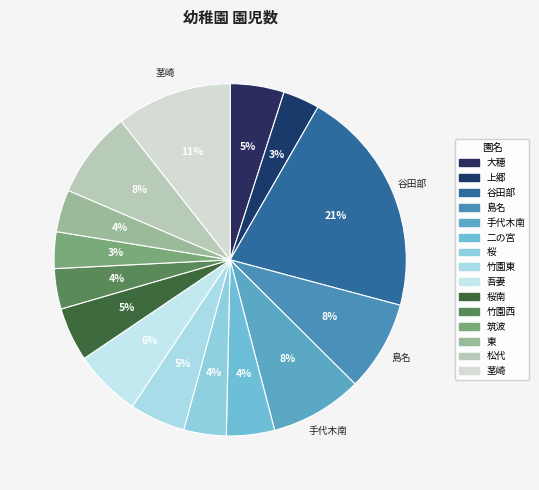

How many segments does this pie chart have?

15